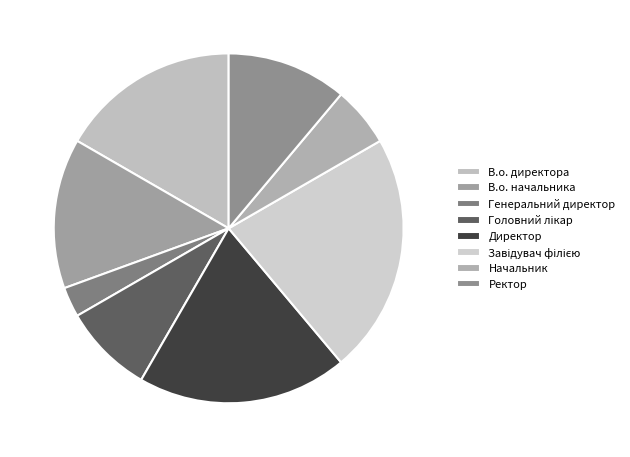

The Ректор slice represents 11% of the pie. True or false?

True